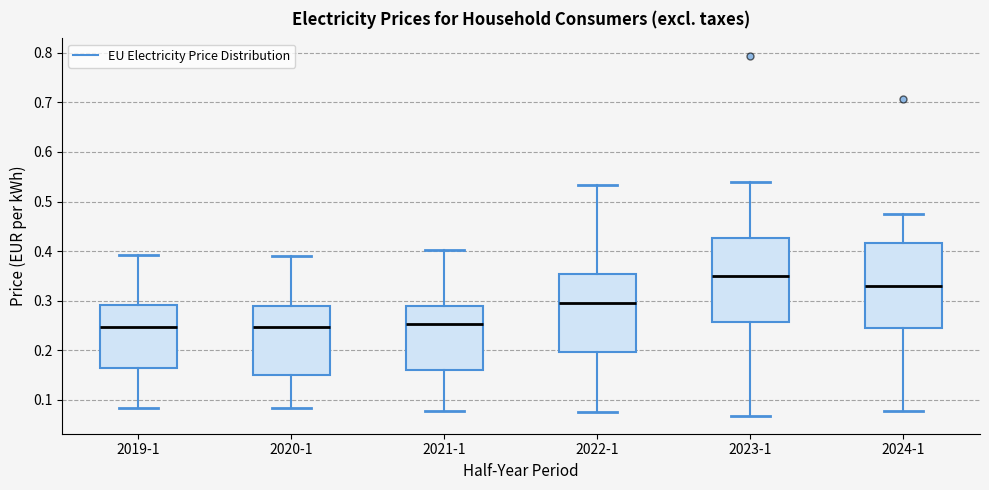

Which box's median line is the highest?

2023-1